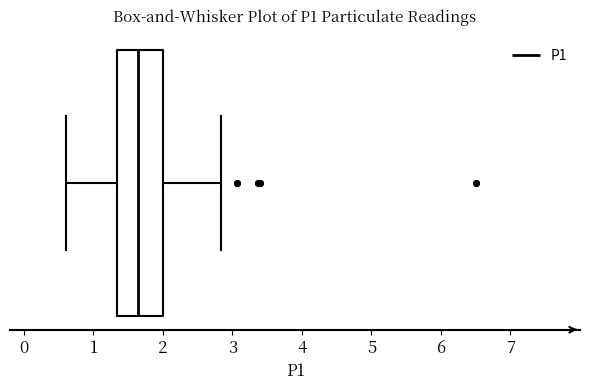

Read this box plot against the x-axis: the position of the median line, the range covered by the box, and the ends of both whiskers. The values are not printed on the chart, so give them approximately, as read against the axis.

median 1.6, box 1.3 to 2.0, whiskers 0.6 to 2.8